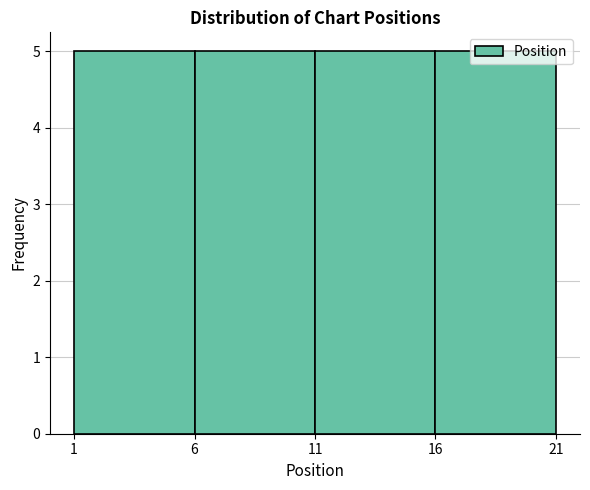

How tall is the bar that spans 6 to 11 on the x-axis? The values are not printed on the chart, so give them approximately, as read against the axis.

5